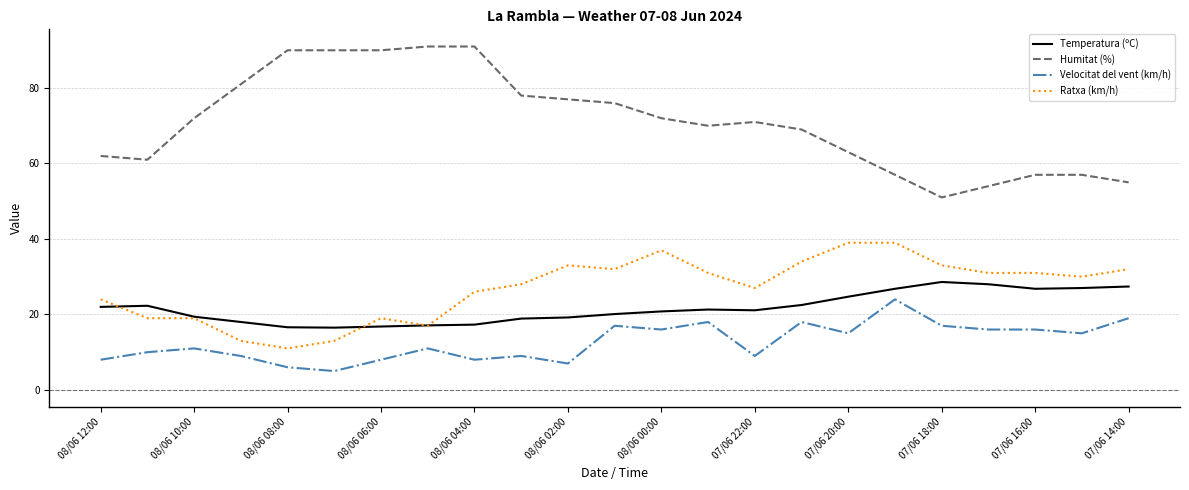

What are all the series names shown in the legend?

Temperatura (ºC), Humitat (%), Velocitat del vent (km/h), Ratxa (km/h)